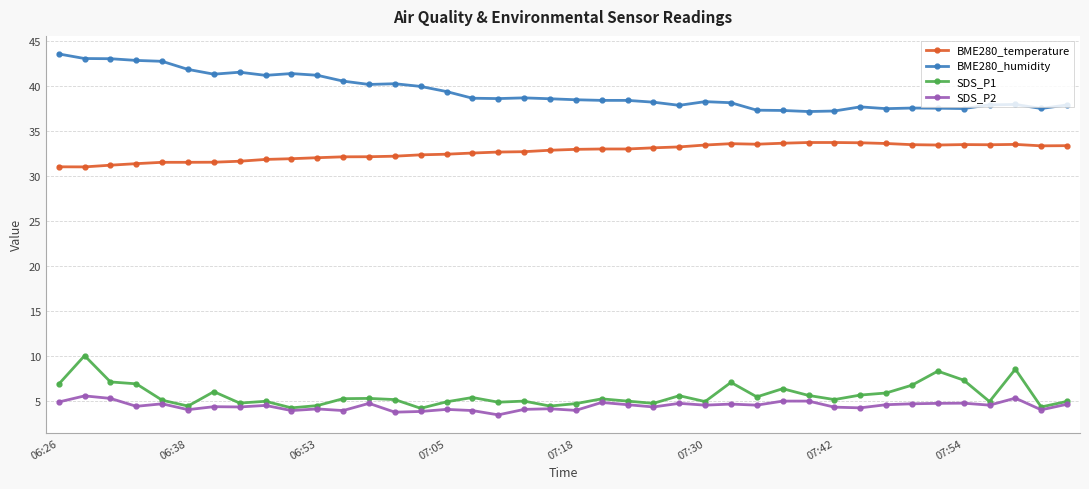

List the series in order of their peak value, highest first.

BME280_humidity, BME280_temperature, SDS_P1, SDS_P2